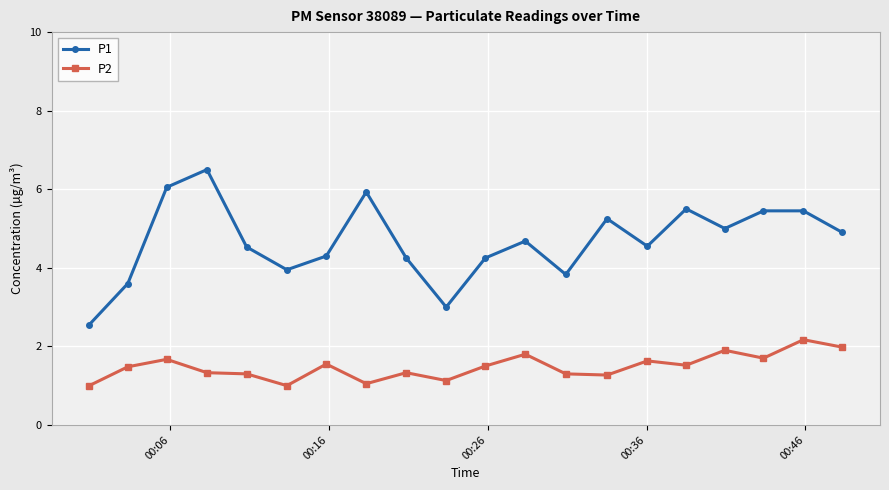

What is the value of the P1 point at the 10th from the left?

3.0